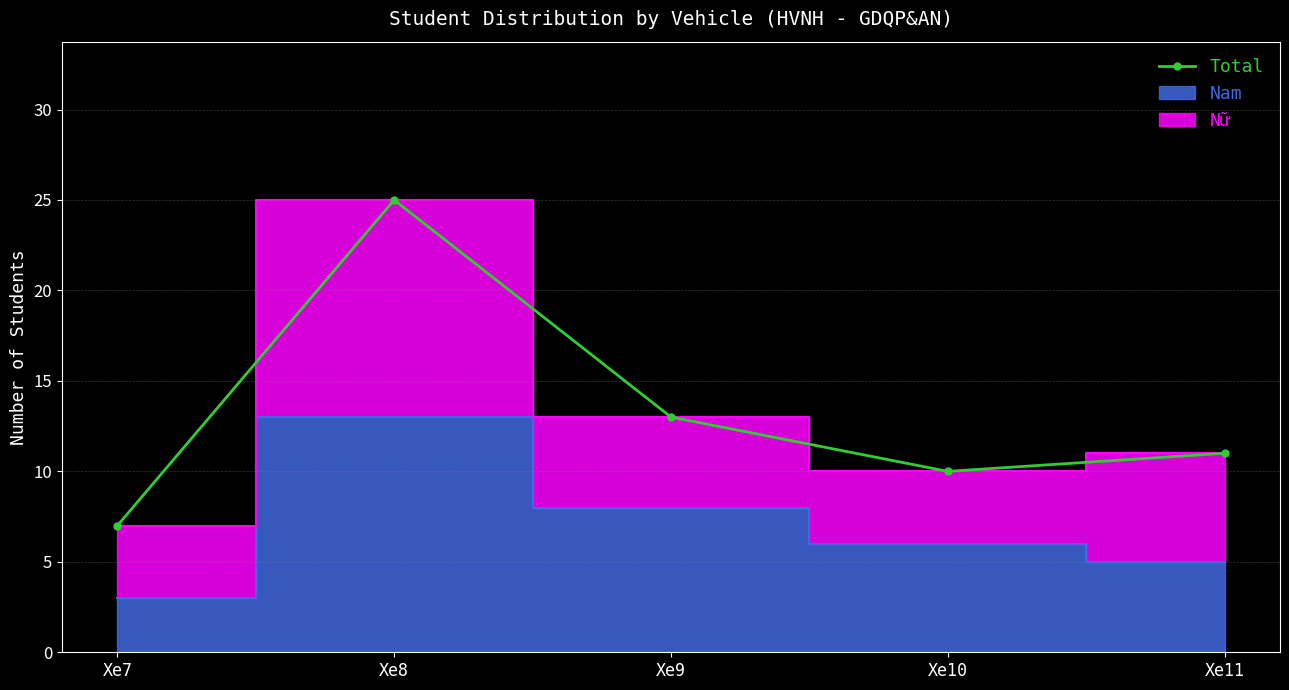

How many interior local peaks (higher than both neighbors) does the data have?

1